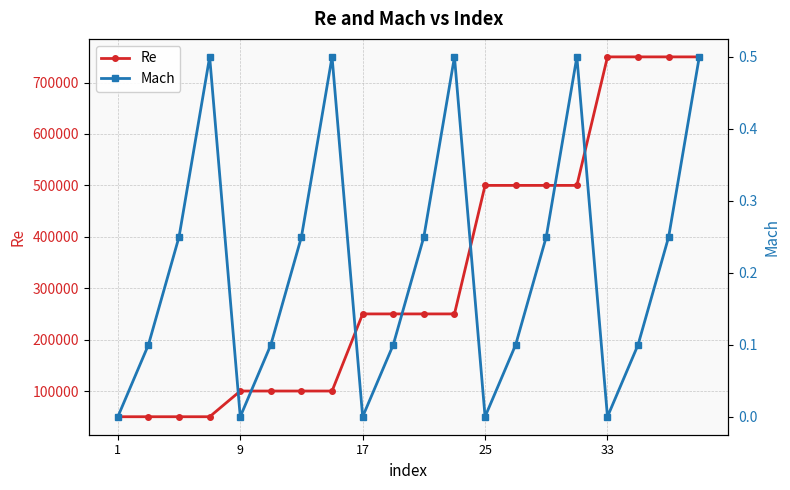

How many positive values does the Mach series have?

15